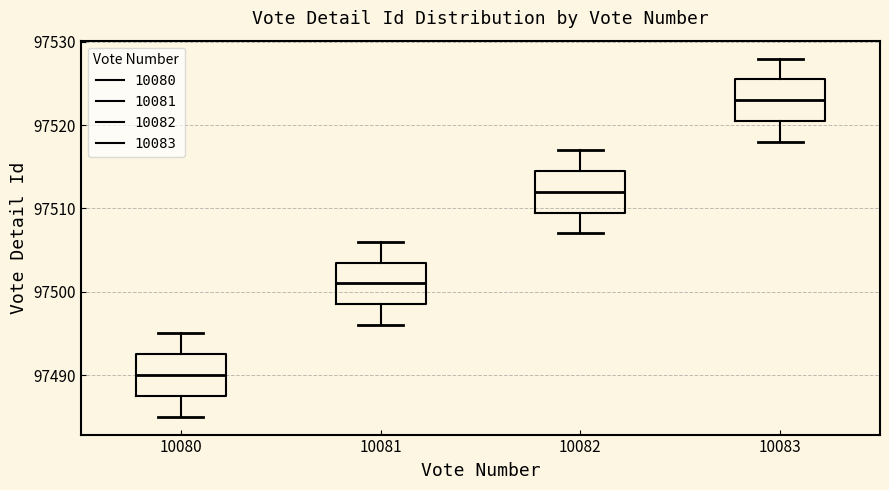

Which box's median line is the lowest?

10080